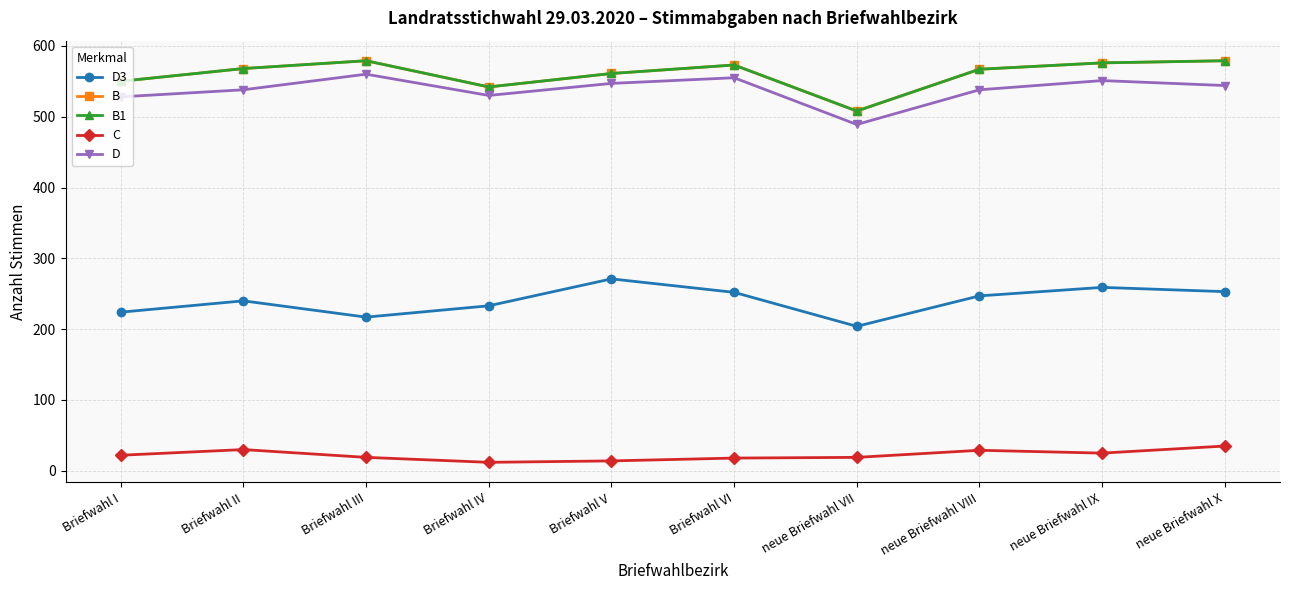

At which label does D3 first exceed 247?

Briefwahl V